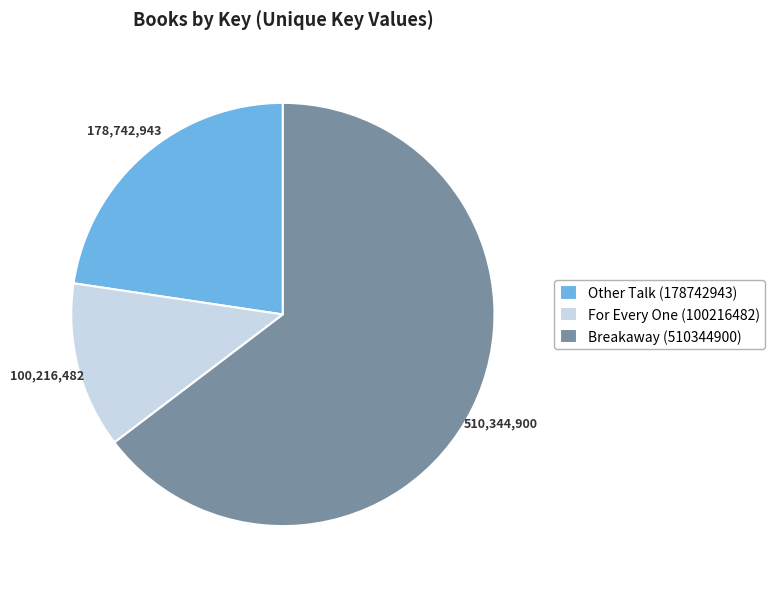

How many segments does this pie chart have?

3